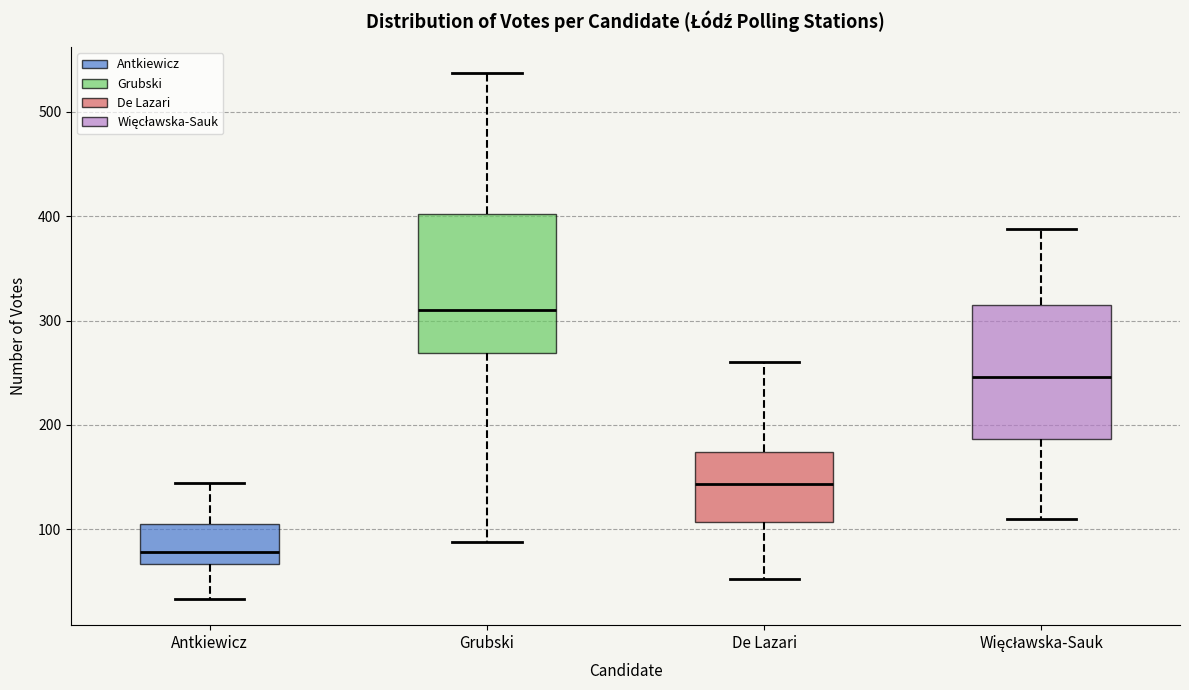

Where does the upper whisker of the box for Grubski end on the y-axis? The values are not printed on the chart, so give them approximately, as read against the axis.

540